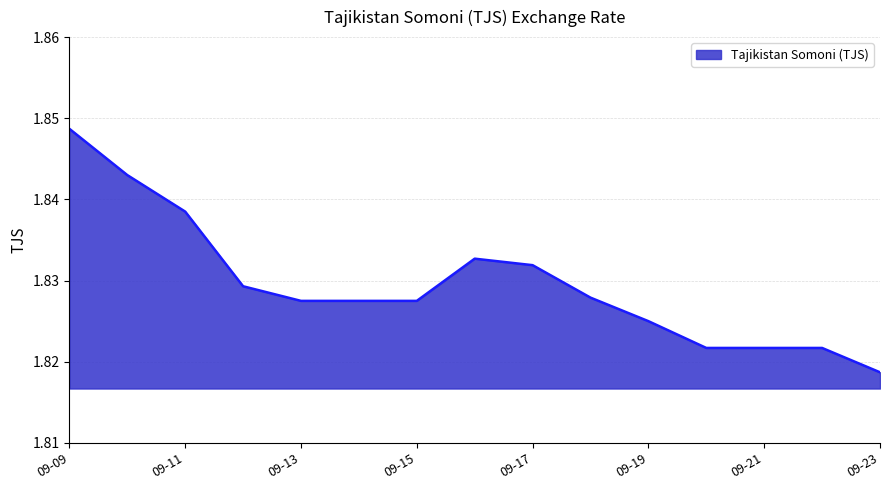

What is the value of the 5th point from the left?

1.8